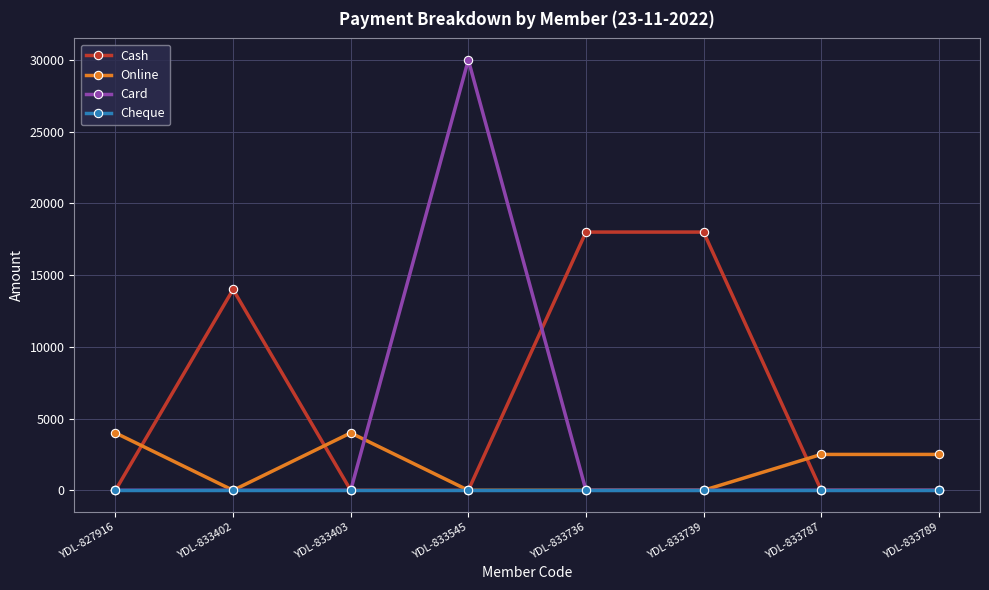

What is the value of the Cash point at the 6th from the left?

18000